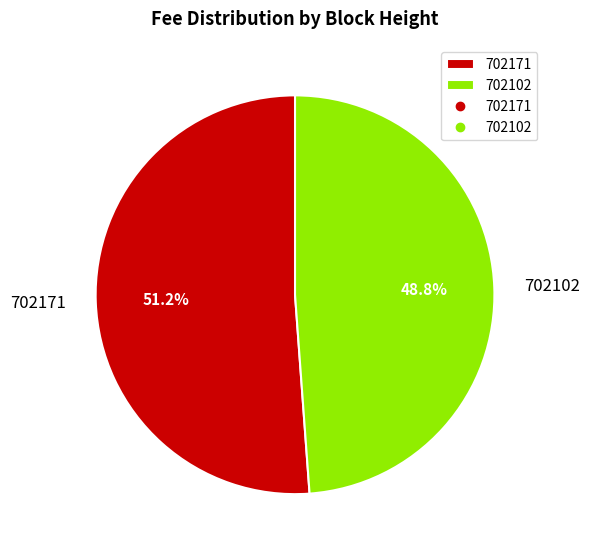

Count the number of slices in the pie.

2